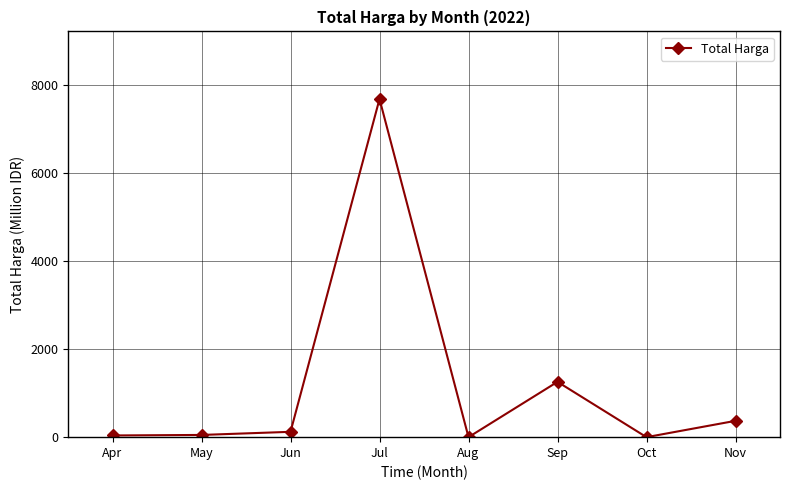

Which has a higher value, Jul or Aug?

Jul